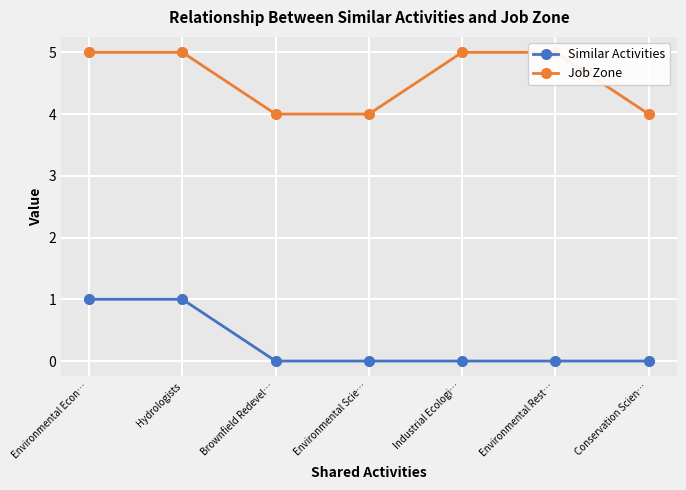

What is the sum of the Similar Activities values at Hydrologists and Industrial Ecologi…?

1